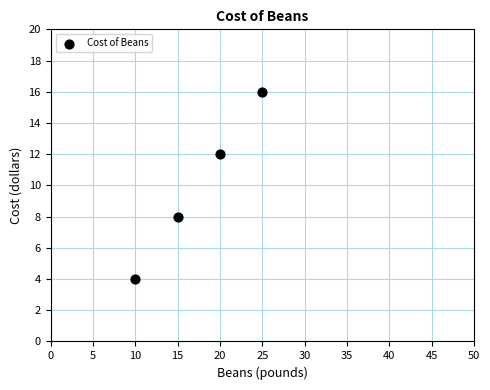

What is the range of X values (max minus min)?

15